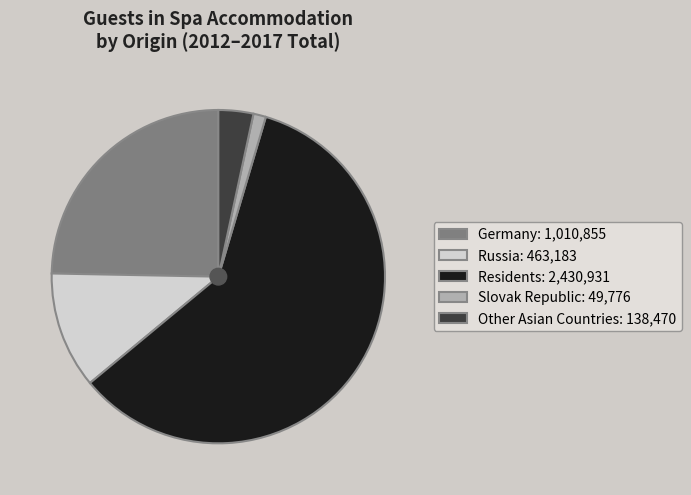

What is the ratio of the value at Other Asian Countries: 138,470 to the value at Russia: 463,183?

0.3